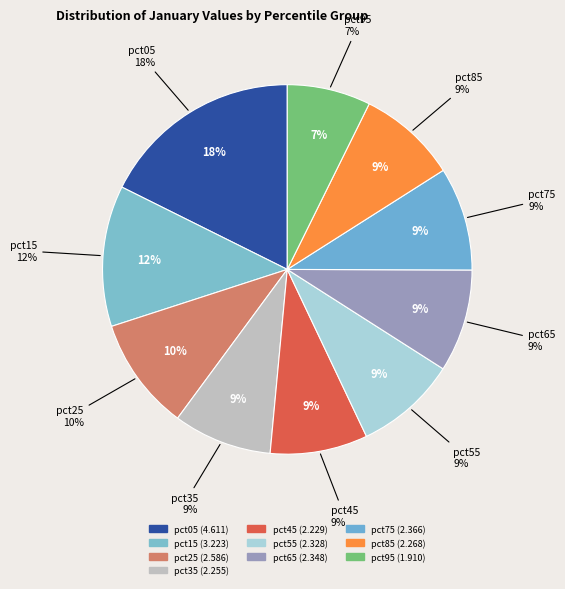

To the nearest percent, what is the average slice percentage?

10%